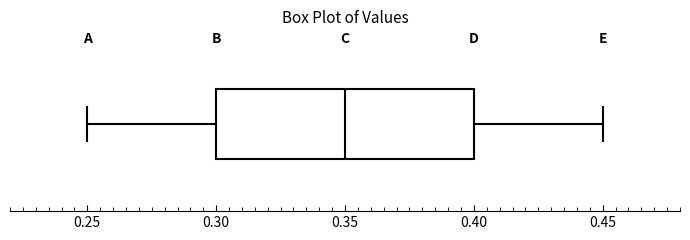

Transcribe this box plot: give where the median line is, the range the box spans, and where the two whiskers end, as read against the x-axis. The values are not printed on the chart, so give them approximately, as read against the axis.

median 0.35, box 0.30 to 0.40, whiskers 0.25 to 0.45